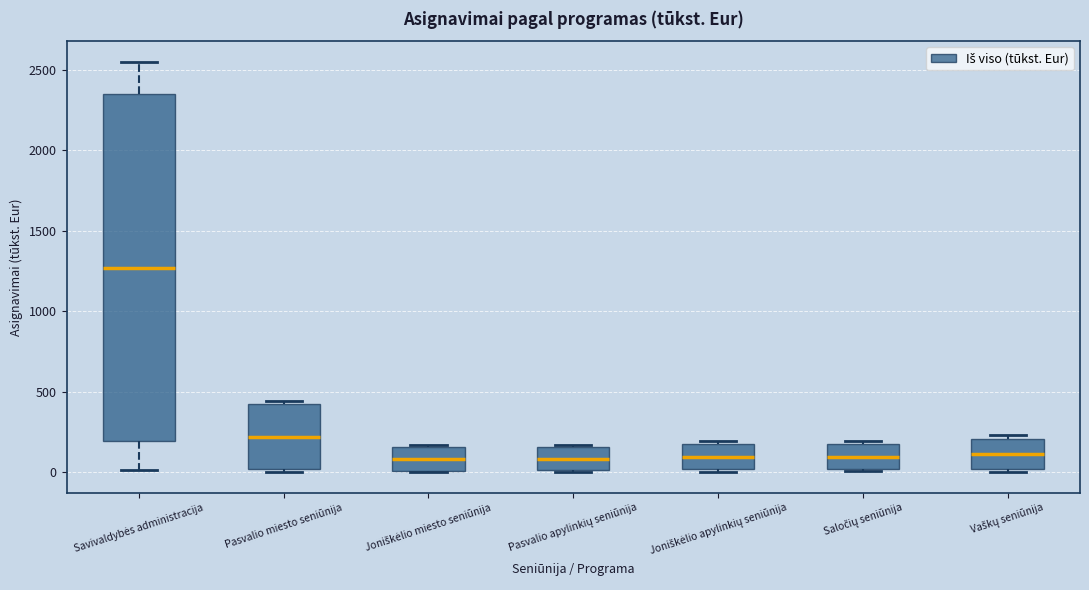

Comparing the boxes themselves (not the whiskers), which one is the tallest?

Savivaldybės administracija